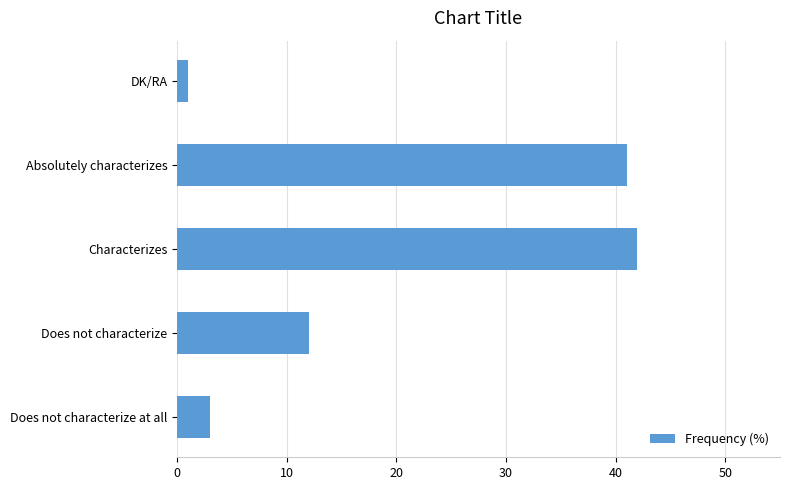

The value at Absolutely characterizes is 41. True or false?

True